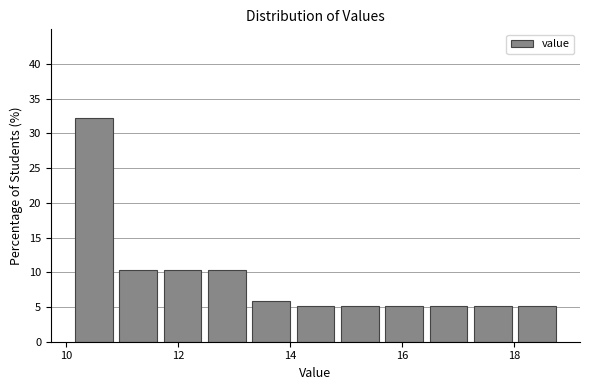

Read against the x-axis, roughly where is the centre of the tallest bar?

10.4